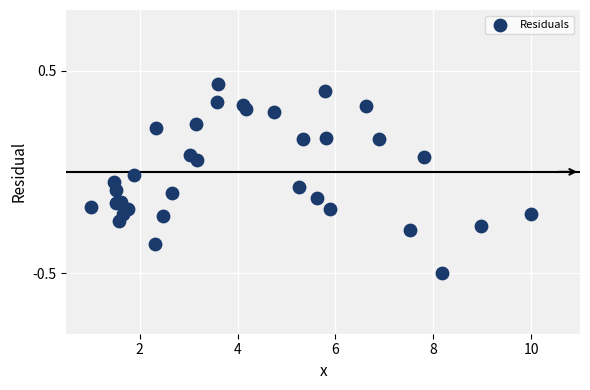

What is the range of X values (max minus min)?

9.0